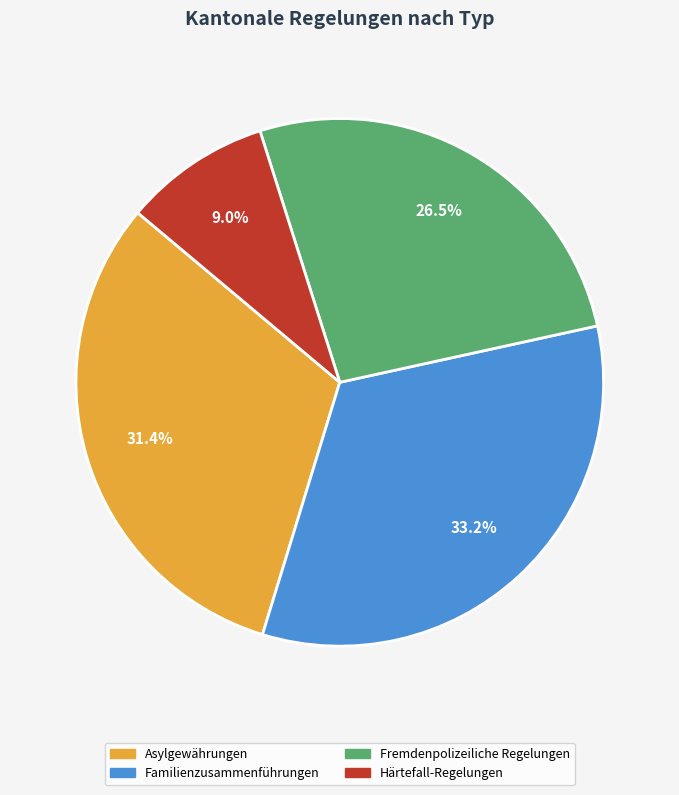

How many slices are in this pie chart?

4